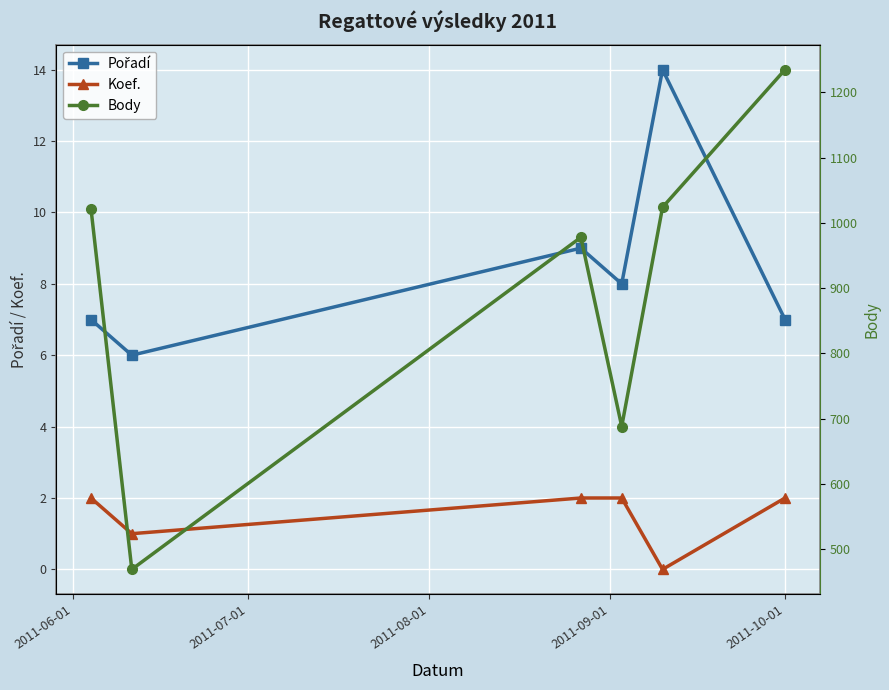

Is this an area chart (filled region under the line)?

No